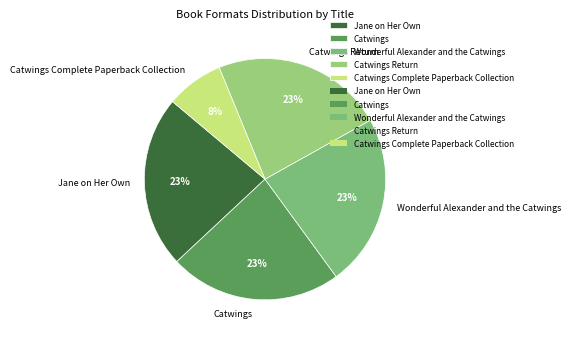

Combined, do Catwings Complete Paperback Collection and Catwings account for over 50%?

No